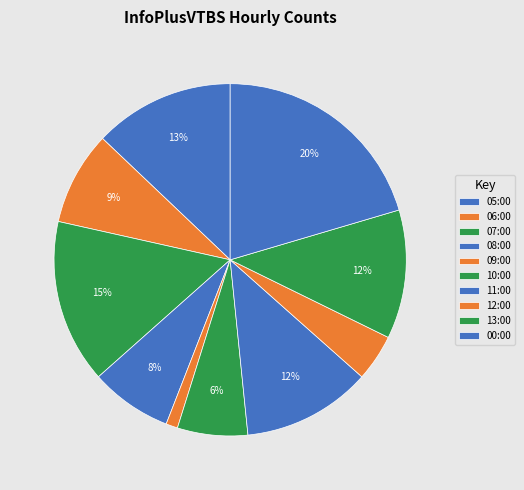

Count the number of slices in the pie.

10